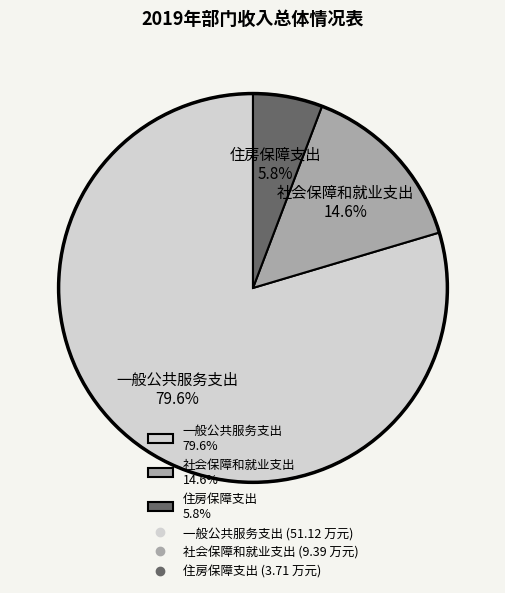

True or false: 社会保障和就业支出 accounts for 26% of the total.

False